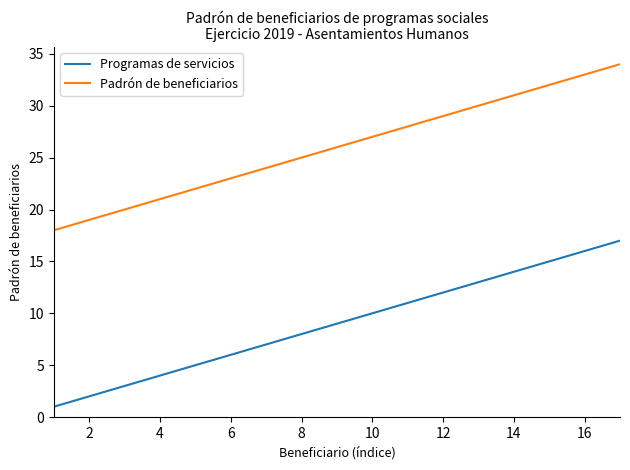

What is the maximum value for Programas de servicios?

17